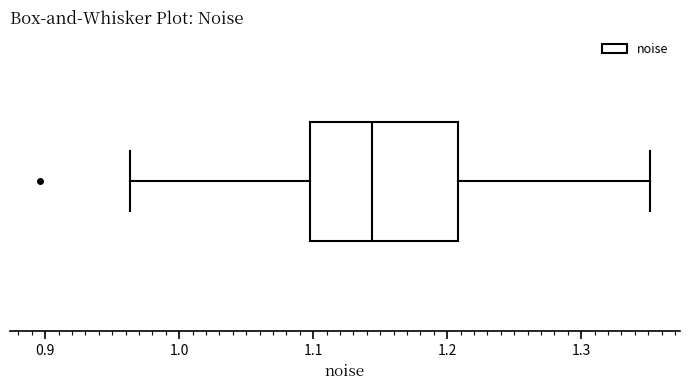

Where is the left edge of the box on the x-axis? The values are not printed on the chart, so give them approximately, as read against the axis.

1.10